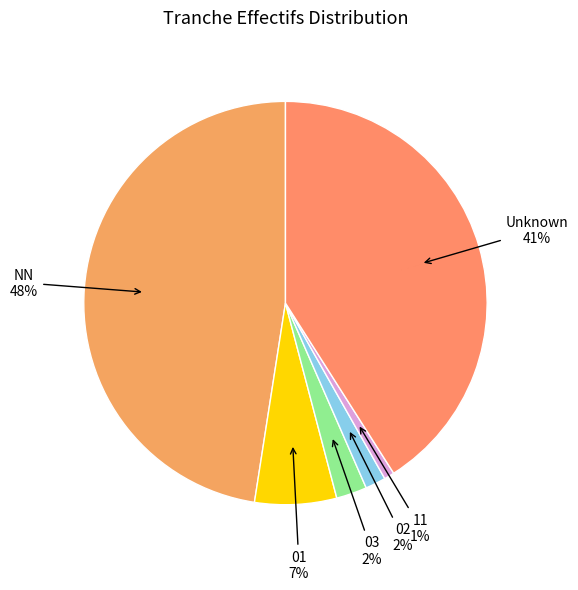

To the nearest percent, what portion does 02 represent?

2%